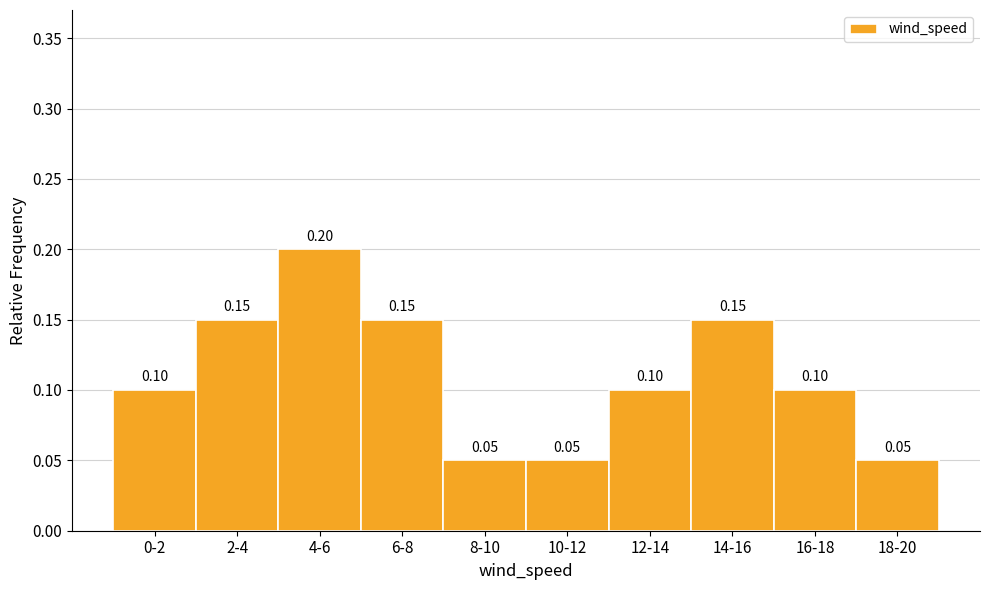

Which has a higher value, 6-8 or 0-2?

6-8